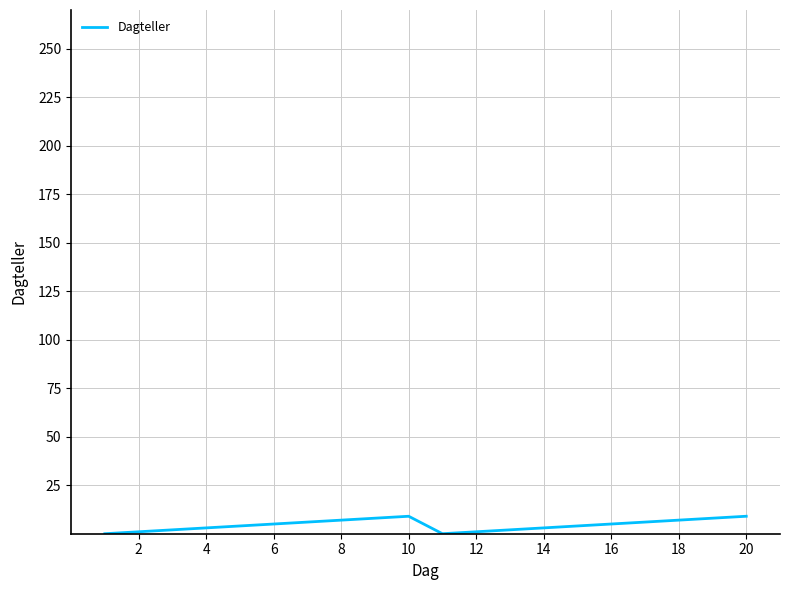

What is the maximum value shown in the chart?

9.0